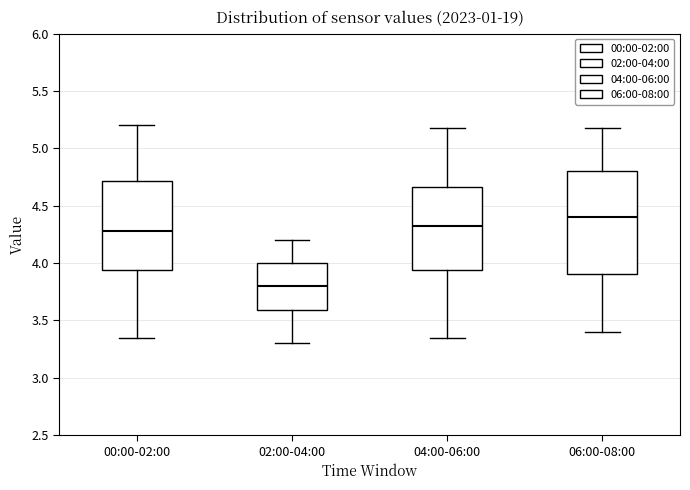

Which box is the tallest, from its lower edge to its upper edge?

06:00-08:00